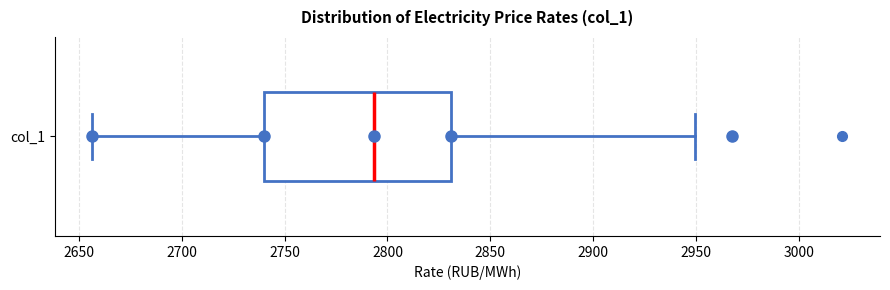

Transcribe this box plot: give where the median line is, the range the box spans, and where the two whiskers end, as read against the x-axis. The values are not printed on the chart, so give them approximately, as read against the axis.

median 2795, box 2740 to 2830, whiskers 2655 to 2950